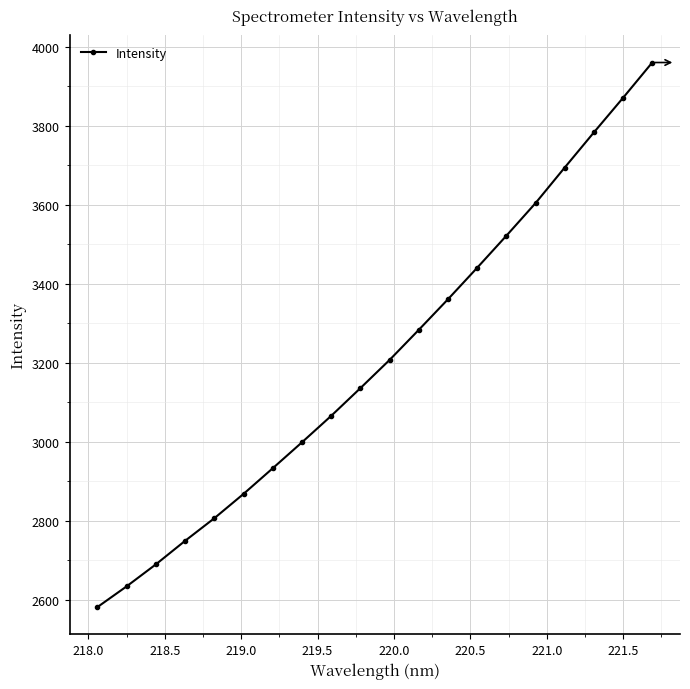

What is the value of the 17th point from the left?

3694.1